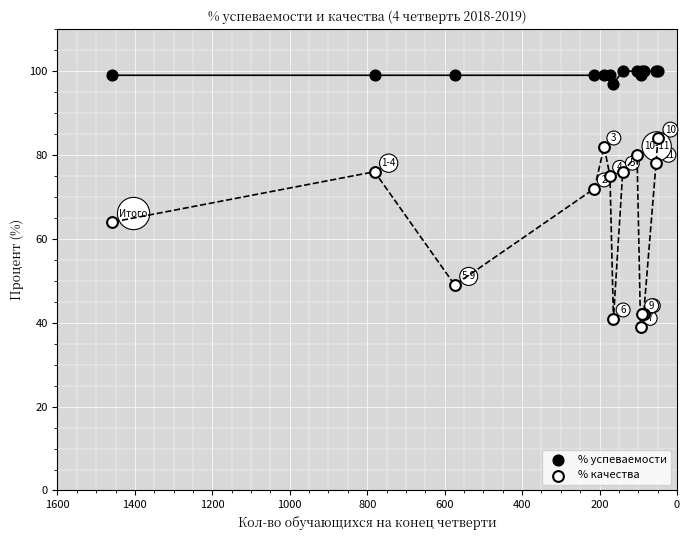

Which series reaches the maximum Y coordinate?

% успеваемости